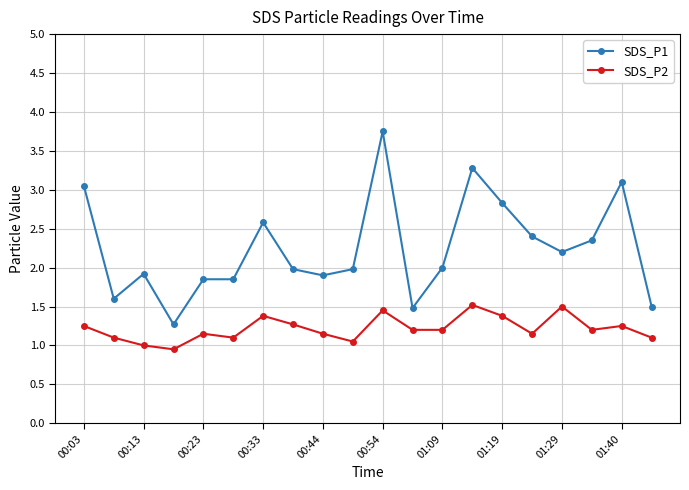

True or false: SDS_P1 and SDS_P2 intersect in this chart.

False